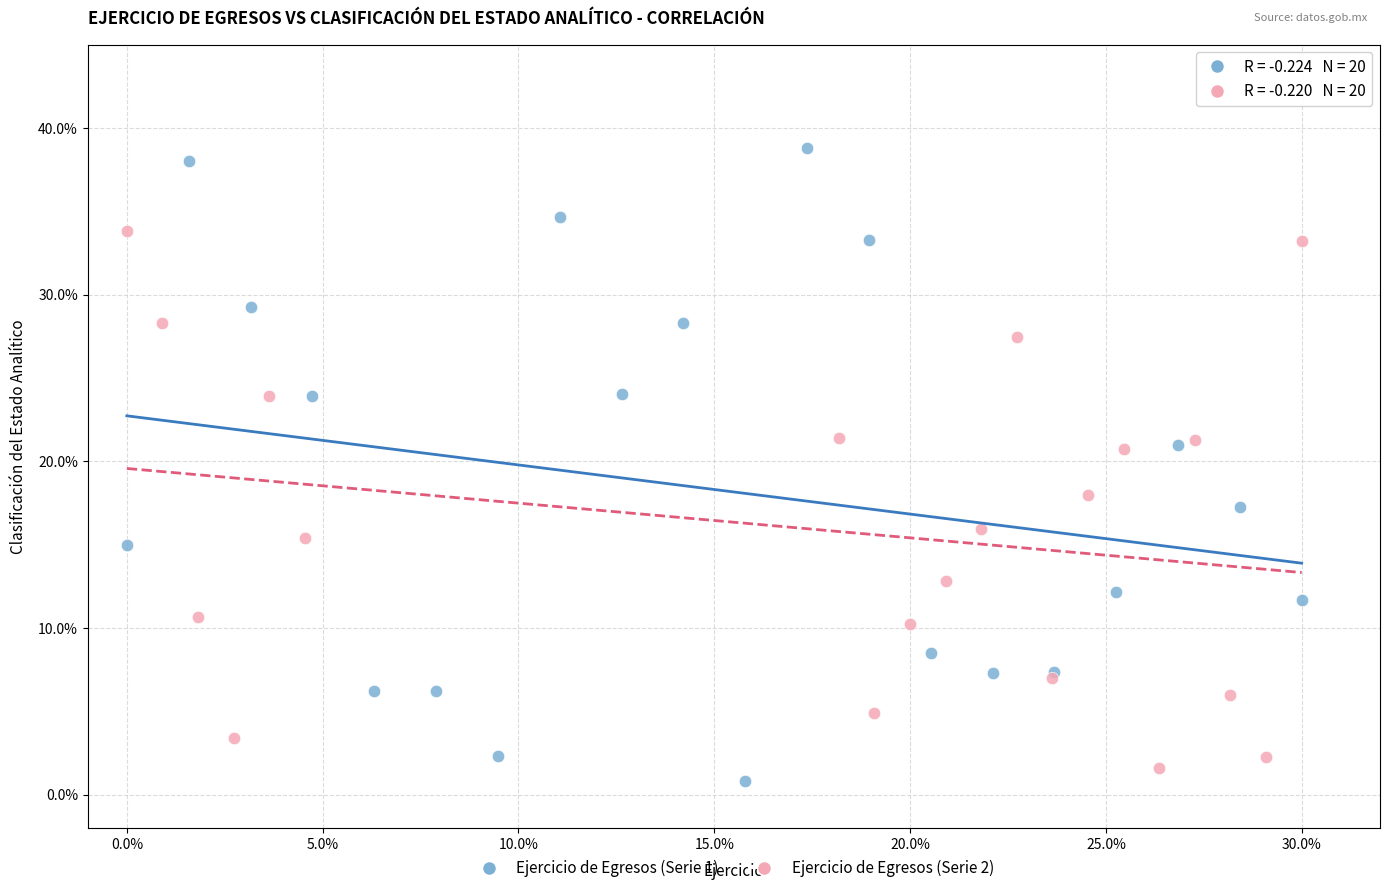

Which series has the widest spread of Y values?

Ejercicio de Egresos (Serie 1)